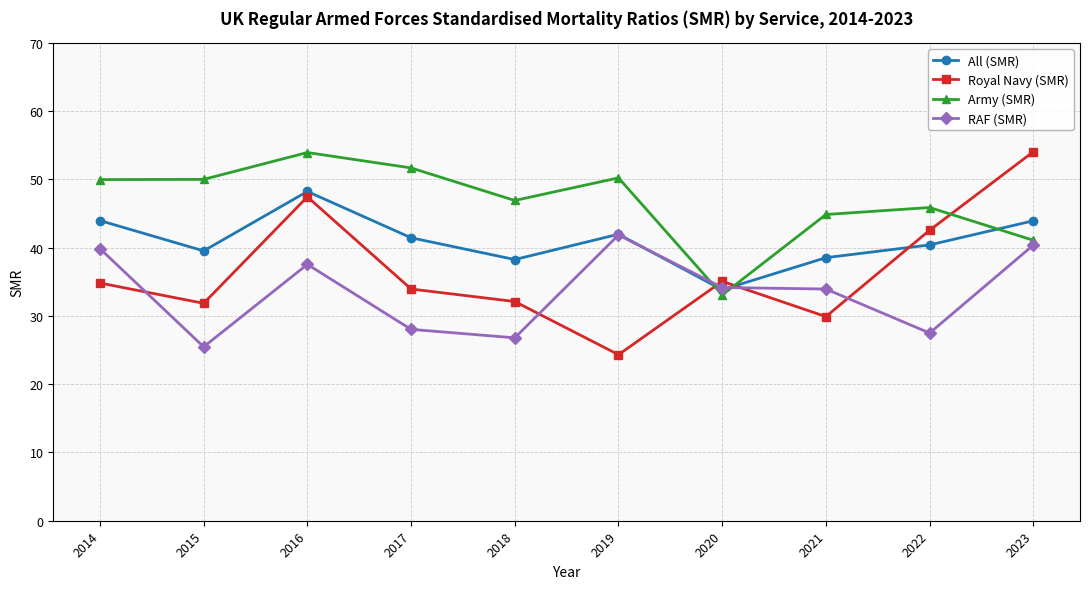

Is it true that Royal Navy (SMR) equals 60.0 at 2020?

False